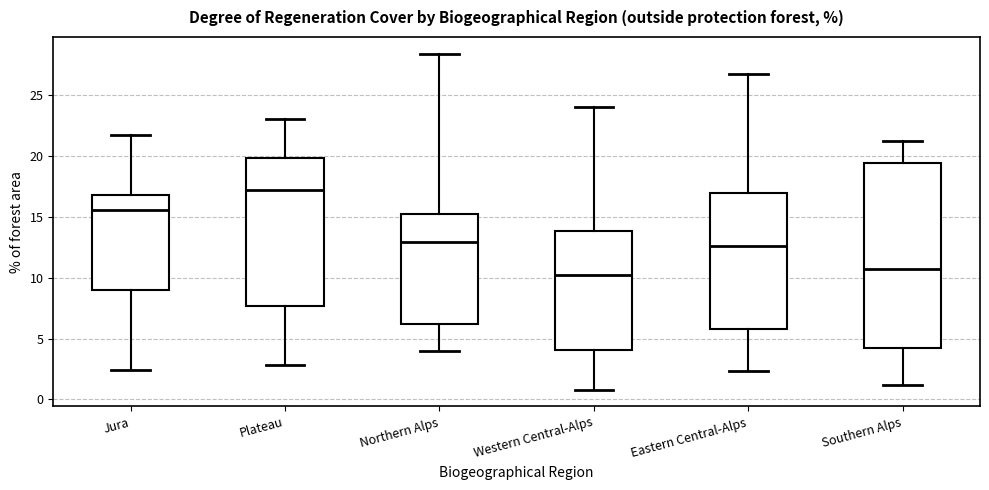

Comparing the boxes themselves (not the whiskers), which one is the tallest?

Southern Alps